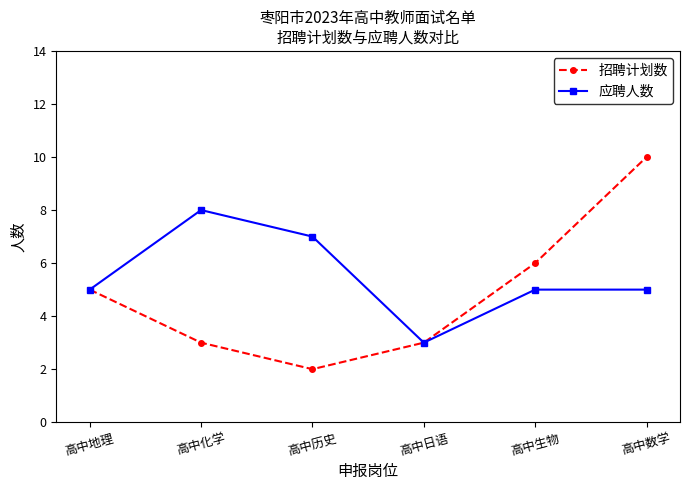

What is the label of the 3rd point from the right?

高中日语